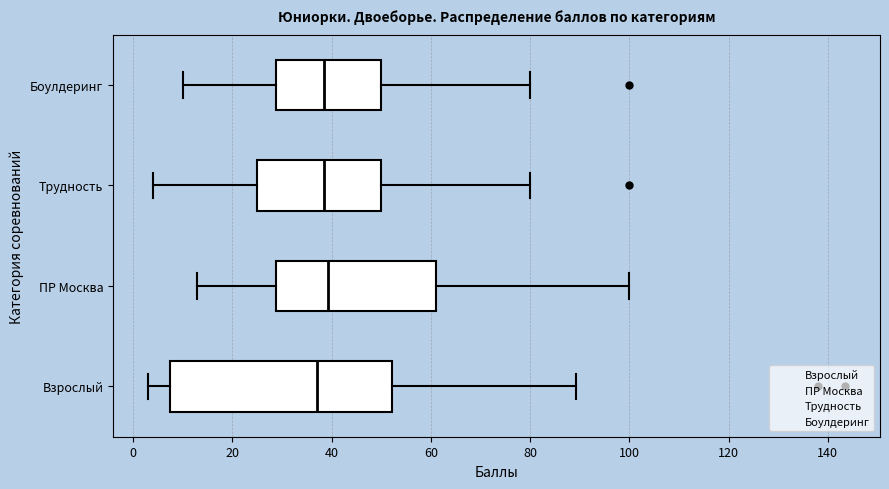

Where does the left whisker of the box for Боулдеринг end on the x-axis? The values are not printed on the chart, so give them approximately, as read against the axis.

10